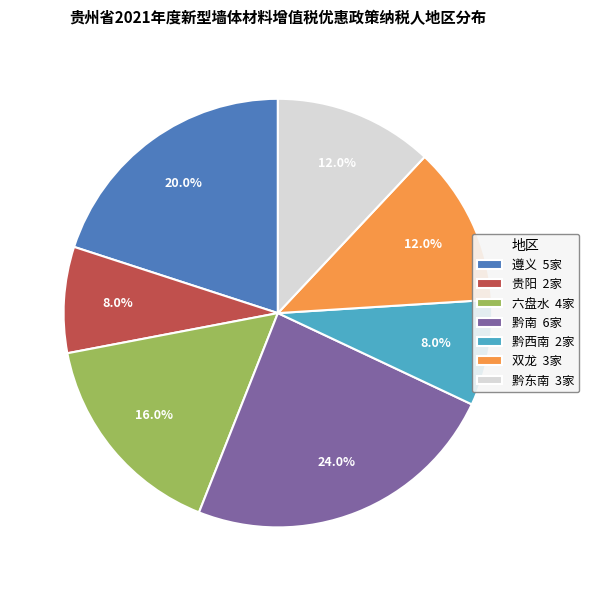

True or false: 黔东南 accounts for 12% of the total.

True